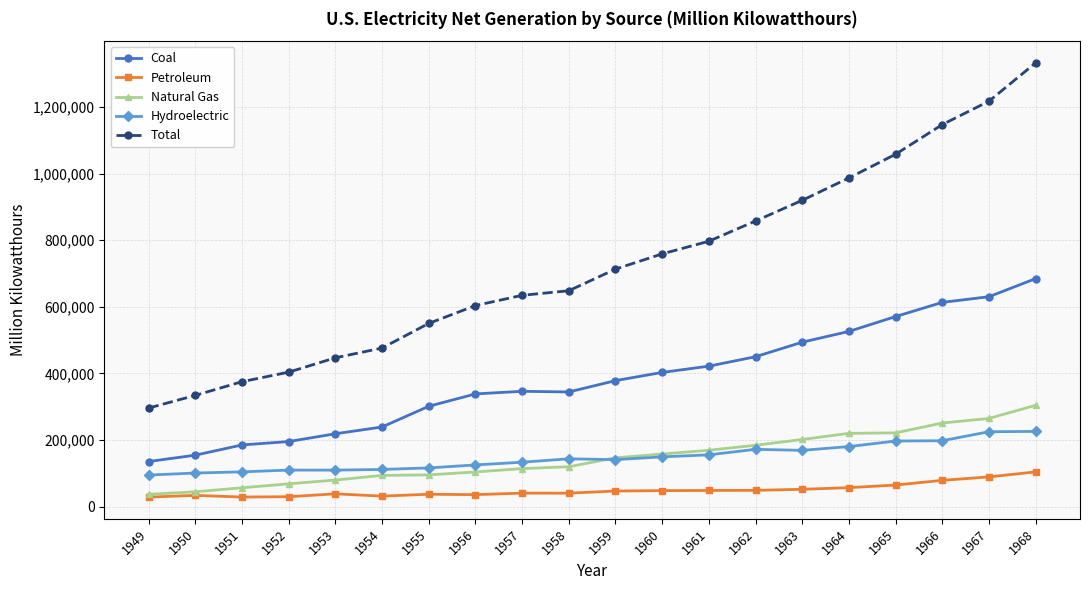

What are all the series names shown in the legend?

Coal, Petroleum, Natural Gas, Hydroelectric, Total